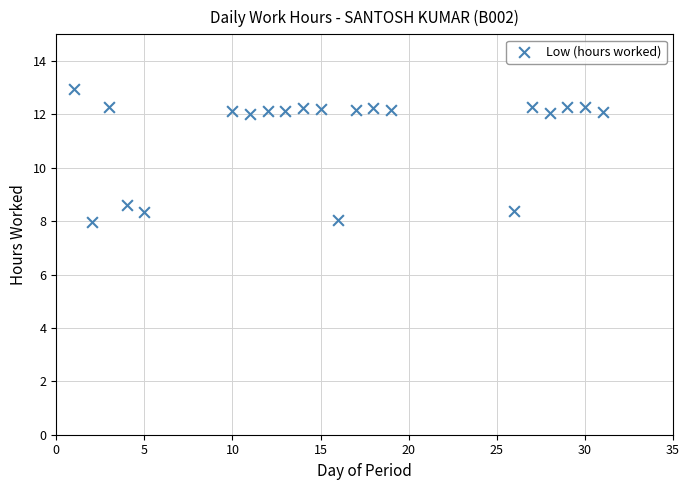

What is the range of Y values (max minus min)?

5.0